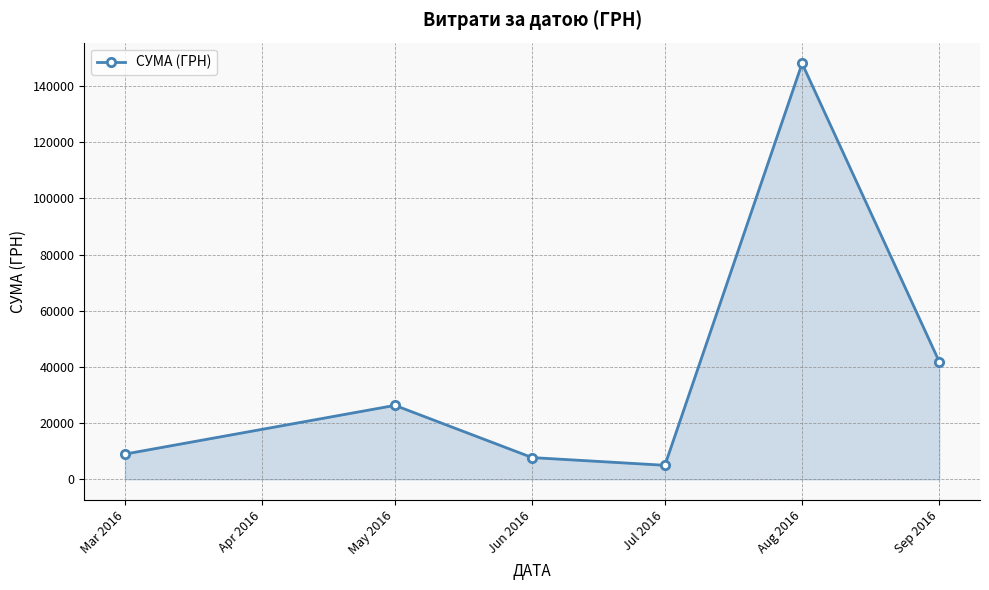

What is the ratio of the value at Sep 2016 to the value at Jul 2016?

8.4